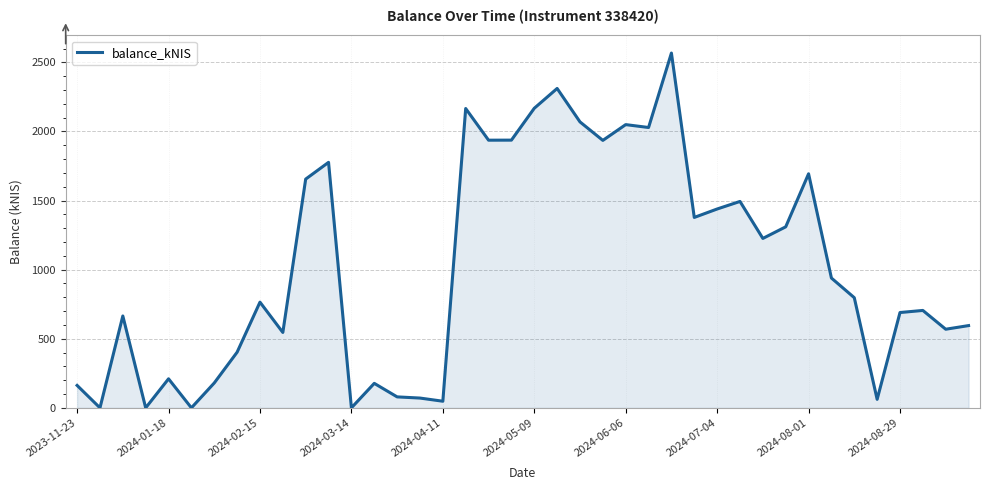

What is the greatest value displayed?

2567.2